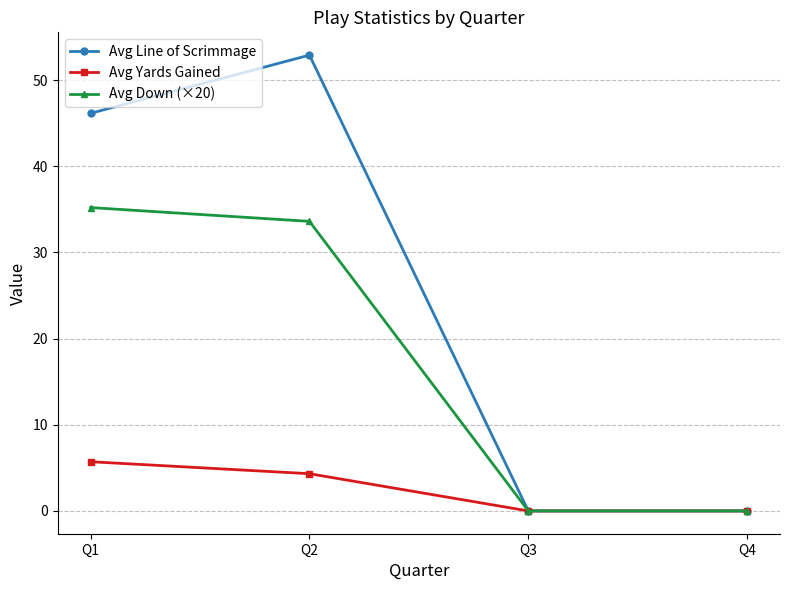

Which series has the largest range (max minus min)?

Avg Line of Scrimmage